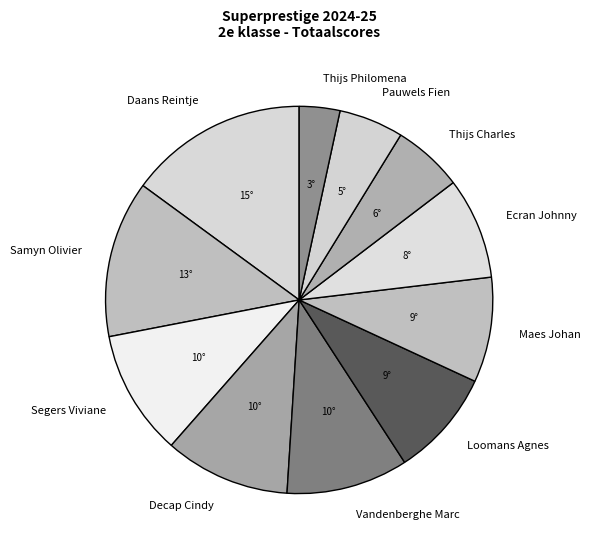

Is there any slice that represents more than half of the pie?

No